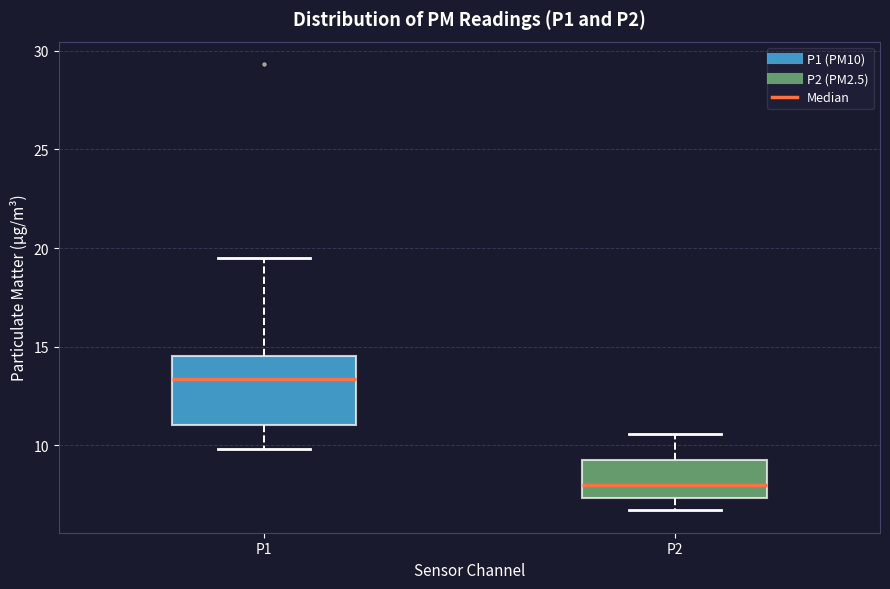

Reading left to right, transcribe this box plot: for each box, give where its median line is, the range the box spans, and where its two whiskers end, as read against the y-axis. The values are not printed on the chart, so give them approximately, as read against the axis.

P1: median 13.5, box 11.0 to 14.5, whiskers 10.0 to 19.5
P2: median 8.0, box 7.5 to 9.5, whiskers 6.5 to 10.5